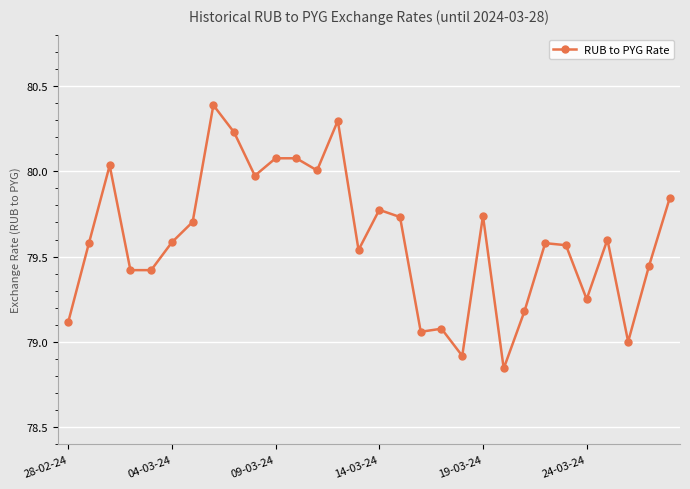

What is the difference between the second highest and second lowest values?

1.4